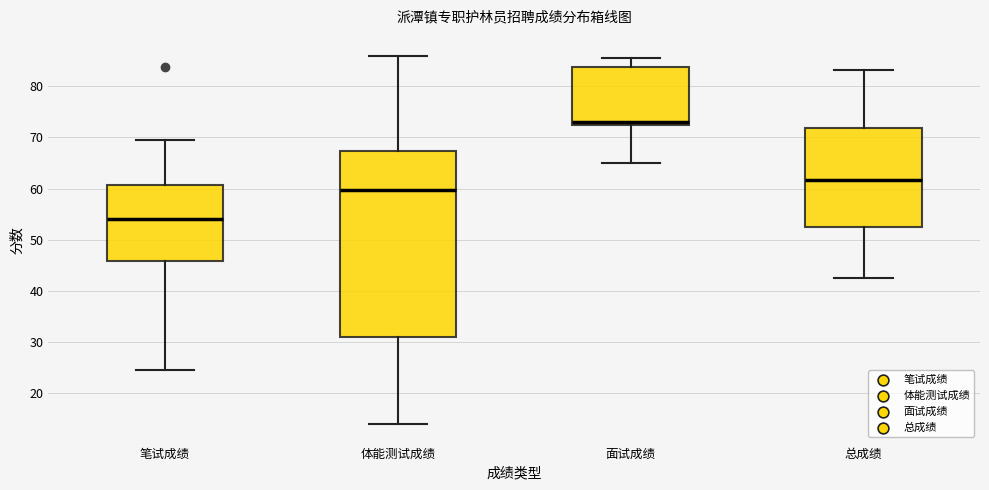

Reading left to right, read every box against the y-axis: the position of its median line, the range the box covers, and the ends of its whiskers. The values are not printed on the chart, so give them approximately, as read against the axis.

笔试成绩: median 54, box 46 to 61, whiskers 25 to 70
体能测试成绩: median 60, box 31 to 67, whiskers 14 to 86
面试成绩: median 73 (just above the box's lower edge), box 73 to 84, whiskers 65 to 86
总成绩: median 62, box 52 to 72, whiskers 43 to 83